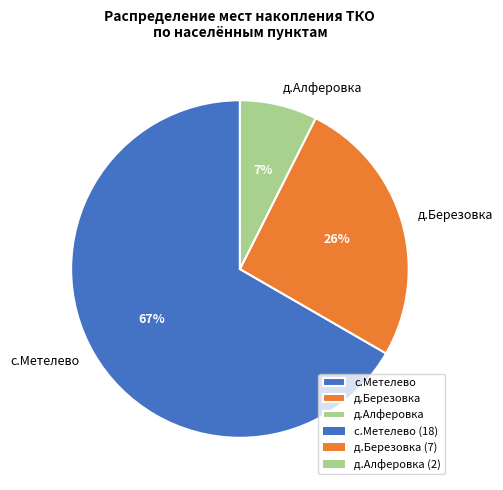

How many segments does this pie chart have?

3